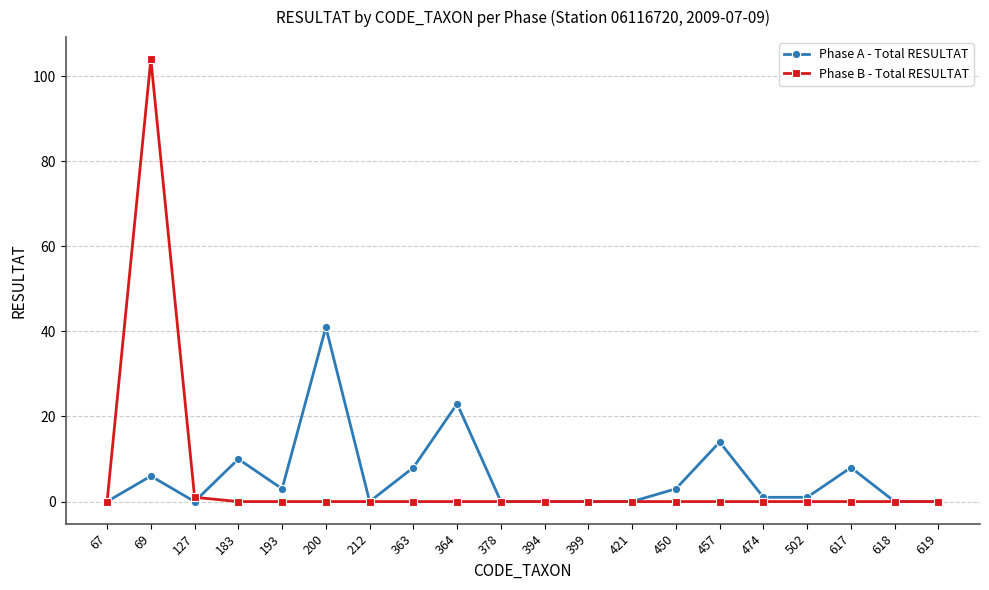

True or false: Phase B - Total RESULTAT has a value of -69 at 457.

False